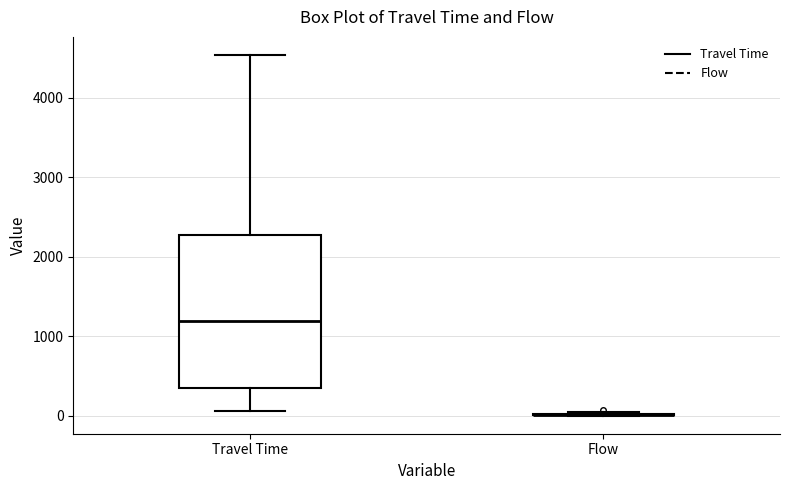

Which box is the tallest, from its lower edge to its upper edge?

Travel Time